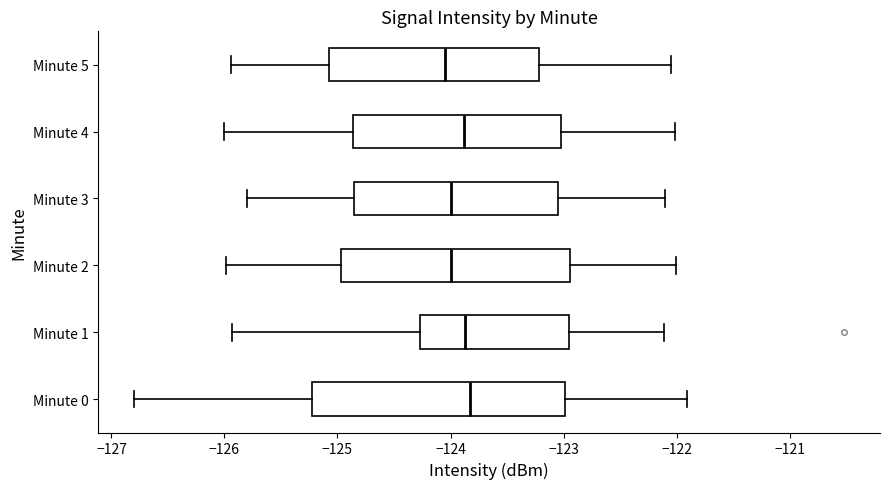

Reading bottom to top, read every box against the x-axis: the position of its median line, the range the box covers, and the ends of its whiskers. The values are not printed on the chart, so give them approximately, as read against the axis.

Minute 0: median -123.8, box -125.2 to -123.0, whiskers -126.8 to -121.9
Minute 1: median -123.9, box -124.3 to -122.9, whiskers -125.9 to -122.1
Minute 2: median -124.0, box -125.0 to -122.9, whiskers -126.0 to -122.0
Minute 3: median -124.0, box -124.8 to -123.0, whiskers -125.8 to -122.1
Minute 4: median -123.9, box -124.9 to -123.0, whiskers -126.0 to -122.0
Minute 5: median -124.0, box -125.1 to -123.2, whiskers -125.9 to -122.0